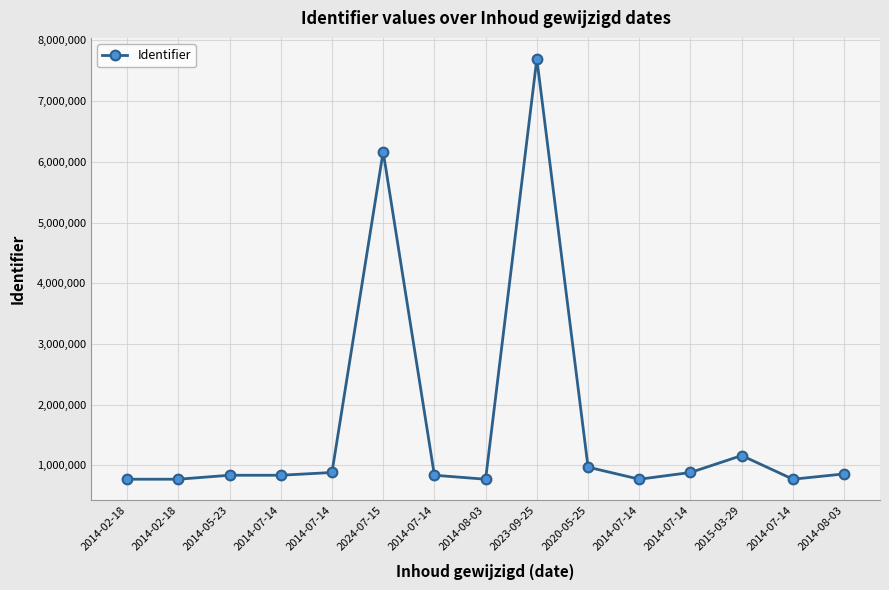

How many distinct data groups are displayed?

1